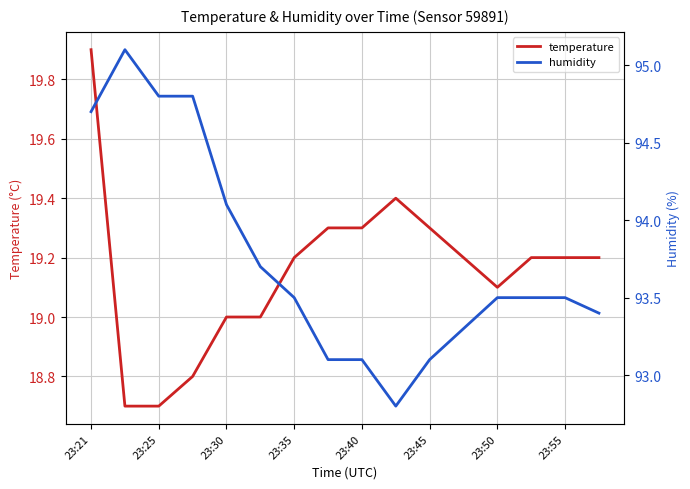

Reading left to right, extract all data points from this chart.

temperature: 19.9	18.7	18.7	18.8	19.0	19.0	19.2	19.3	19.3	19.4	19.3	19.2	19.1	19.2	19.2	19.2
humidity: 94.7	95.1	94.8	94.8	94.1	93.7	93.5	93.1	93.1	92.8	93.1	93.3	93.5	93.5	93.5	93.4